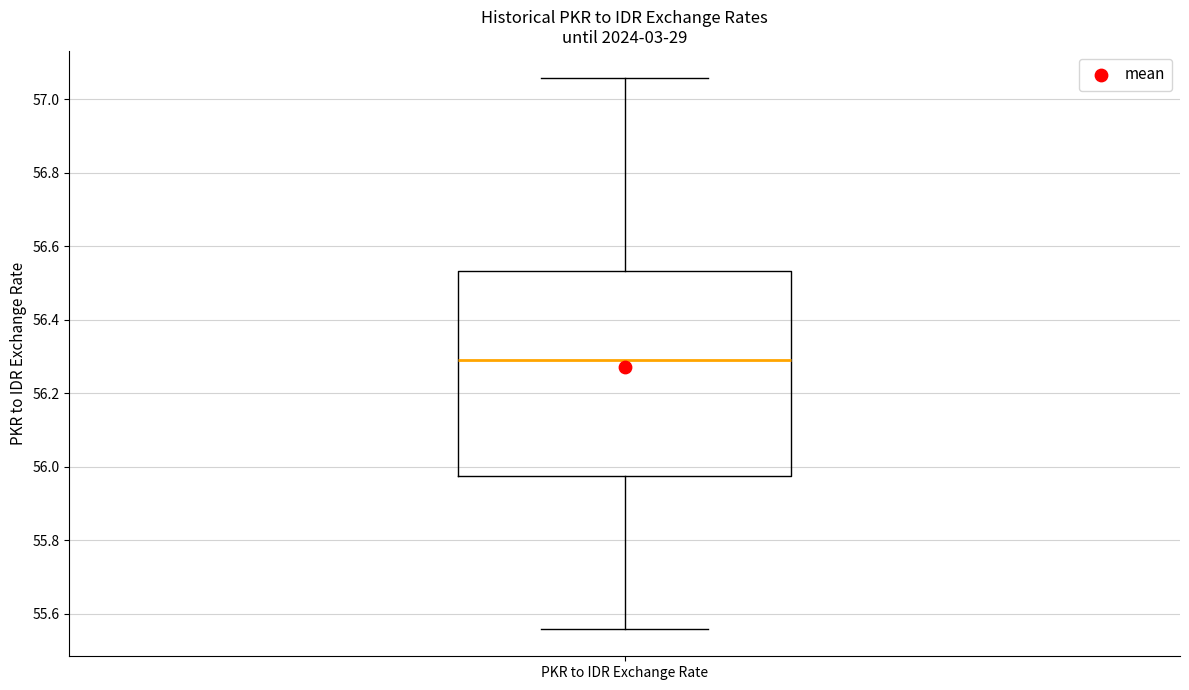

Where does the median line of the box for PKR to IDR Exchange Rate sit on the y-axis? The values are not printed on the chart, so give them approximately, as read against the axis.

56.28